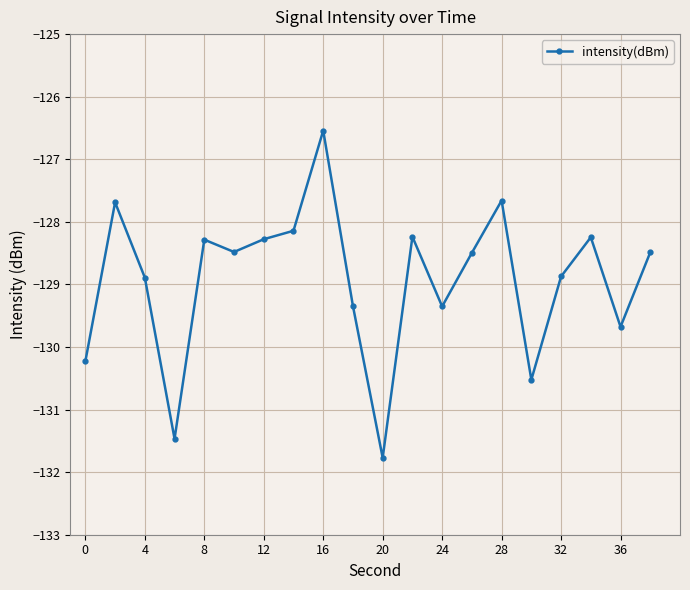

What is the difference between the maximum and minimum values?

5.2